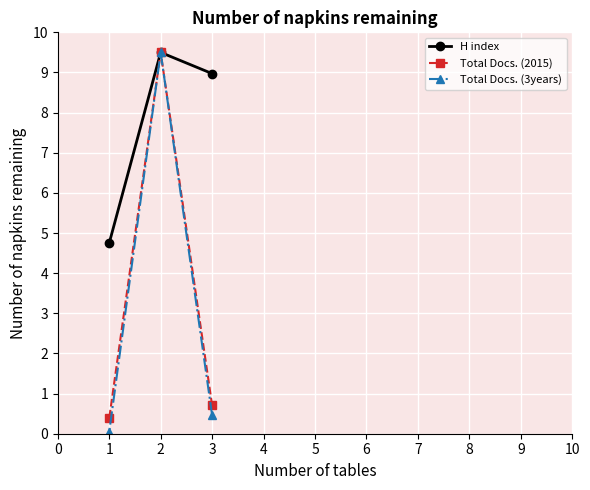

What are all the series names shown in the legend?

H index, Total Docs. (2015), Total Docs. (3years)